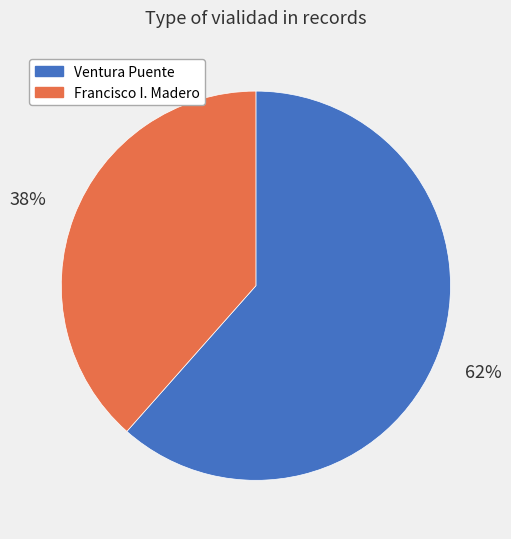

Is there any slice that represents more than half of the pie?

Yes